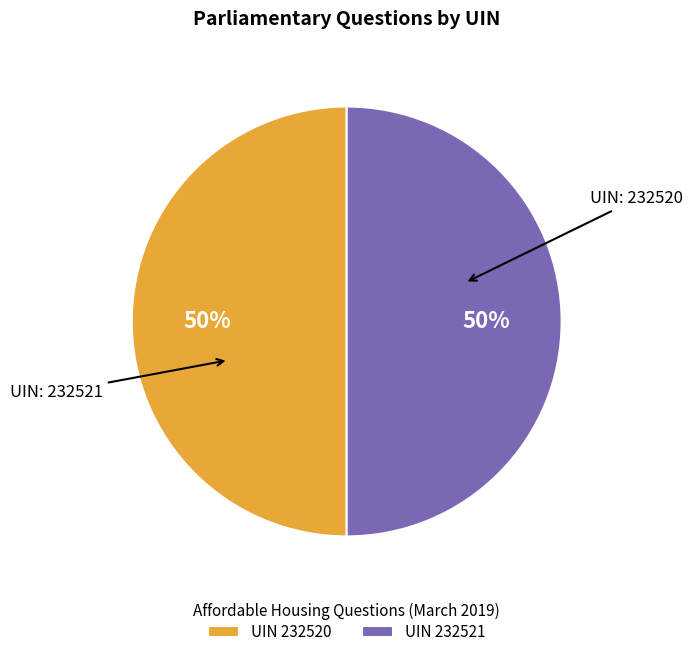

To the nearest percent, what percentage of the pie is UIN 232521?

50%